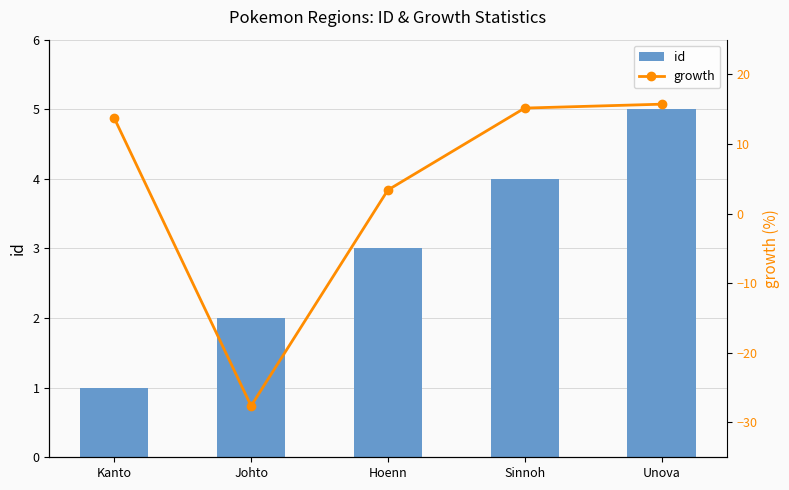

Reading left to right, list all the values displayed in this chart.

id: 1.0	2.0	3.0	4.0	5.0
growth: 13.7	-27.6	3.4	15.2	15.7